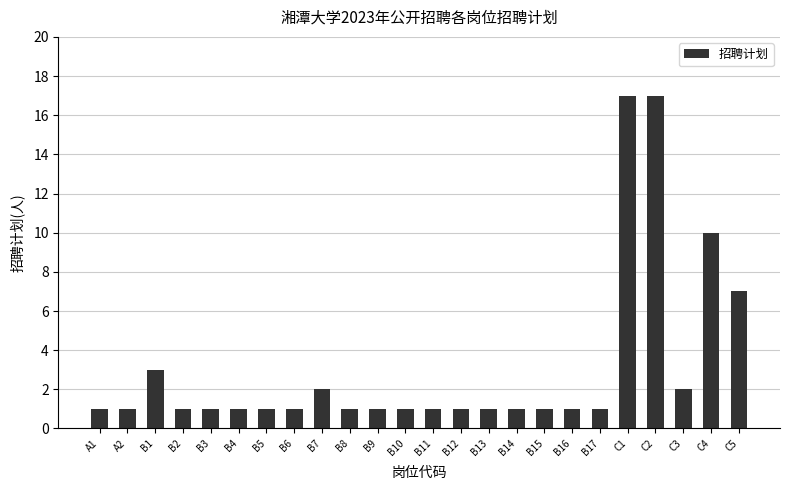

Where is the data nearest to the value 9?

C4